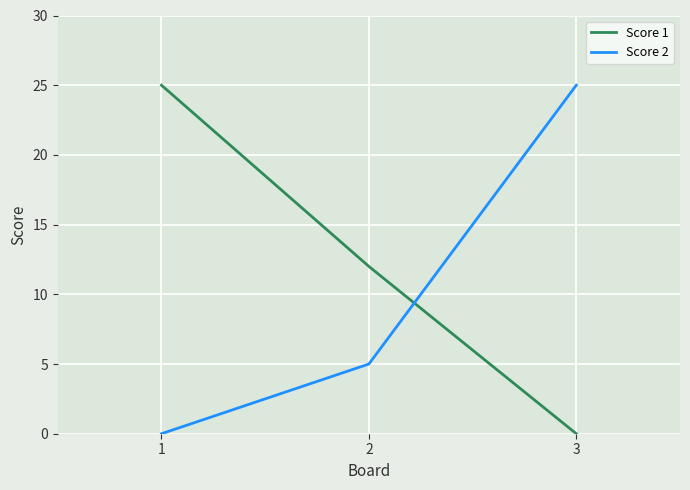

What is the difference between the highest and lowest values at 2?

7